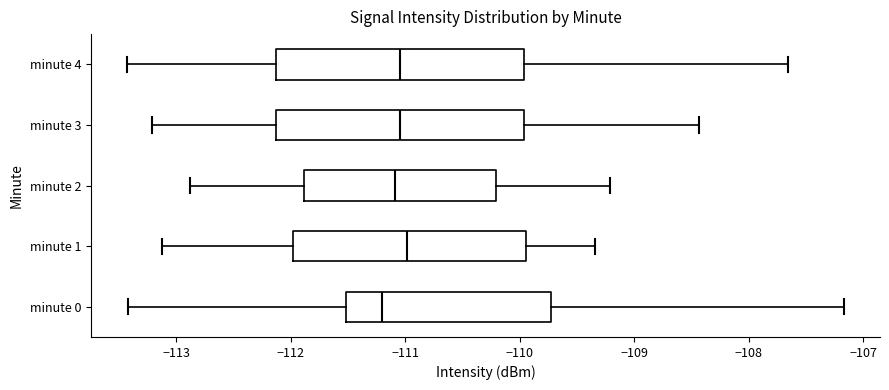

Reading bottom to top, transcribe this box plot: for each box, give where its median line is, the range the box spans, and where its two whiskers end, as read against the x-axis. The values are not printed on the chart, so give them approximately, as read against the axis.

minute 0: median -111.2, box -111.5 to -109.7, whiskers -113.4 to -107.2
minute 1: median -111.0, box -112.0 to -109.9, whiskers -113.1 to -109.3
minute 2: median -111.1, box -111.9 to -110.2, whiskers -112.9 to -109.2
minute 3: median -111.0, box -112.1 to -110.0, whiskers -113.2 to -108.4
minute 4: median -111.0, box -112.1 to -110.0, whiskers -113.4 to -107.7